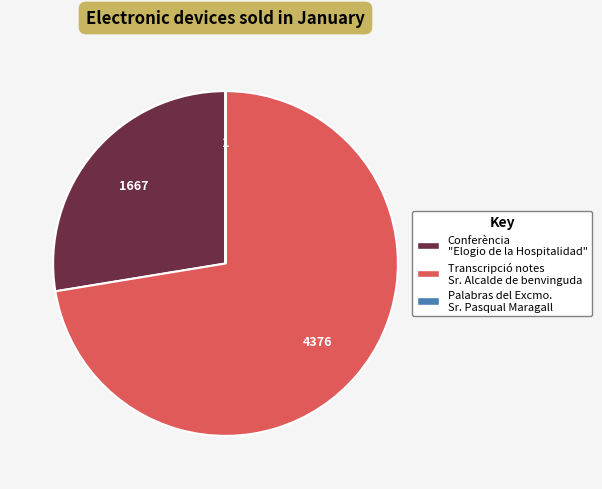

Combined, do Transcripció notes Sr. Alcalde de benvinguda and Conferència "Elogio de la Hospitalidad" account for over 50%?

Yes